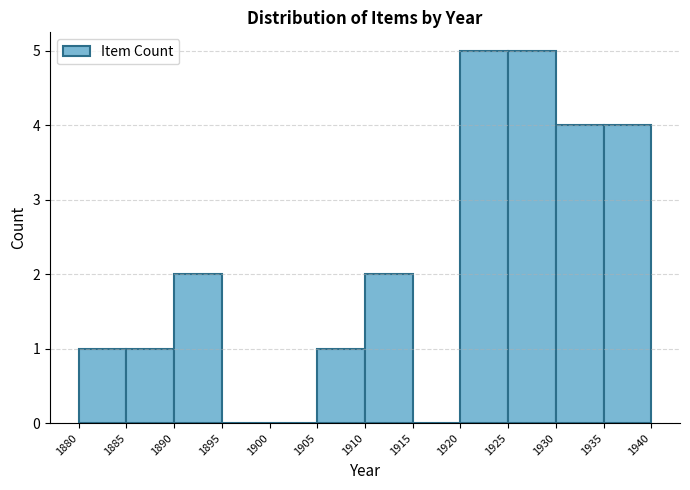

How tall is the bar that spans 1925 to 1930 on the x-axis? The values are not printed on the chart, so give them approximately, as read against the axis.

5